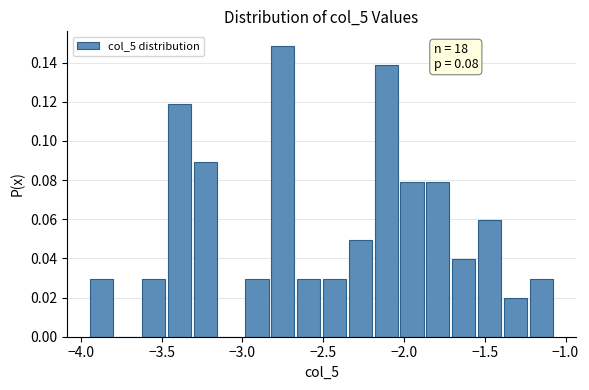

Read against the x-axis, roughly where is the centre of the tallest bar?

-2.75